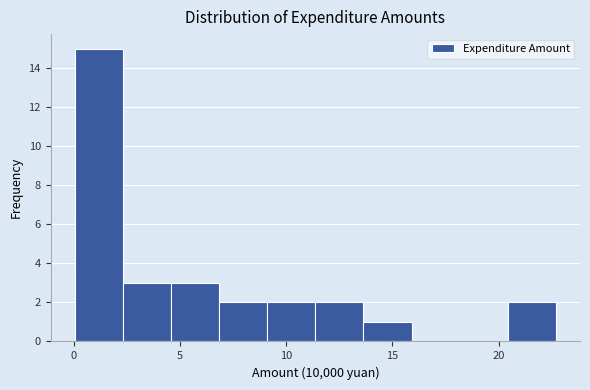

Reading left to right, transcribe this chart: for each bar, give the range it covers on the x-axis and its height. Neither the bar edges nor the heights are printed on the chart, so give them approximately, as read against the axes.

0.0 to 2.5: 15
2.5 to 4.5: 3
4.5 to 7.0: 3
7.0 to 9.0: 2
9.0 to 11.5: 2
11.5 to 13.5: 2
13.5 to 16.0: 1
16.0 to 18.0: 0
18.0 to 20.5: 0
20.5 to 22.5: 2